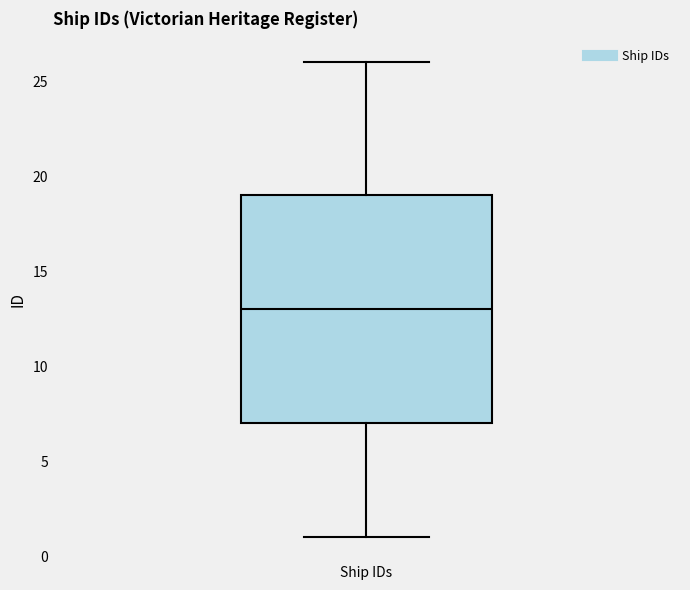

Transcribe this box plot: give where the median line is, the range the box spans, and where the two whiskers end, as read against the y-axis. The values are not printed on the chart, so give them approximately, as read against the axis.

median 13, box 7 to 19, whiskers 1 to 26